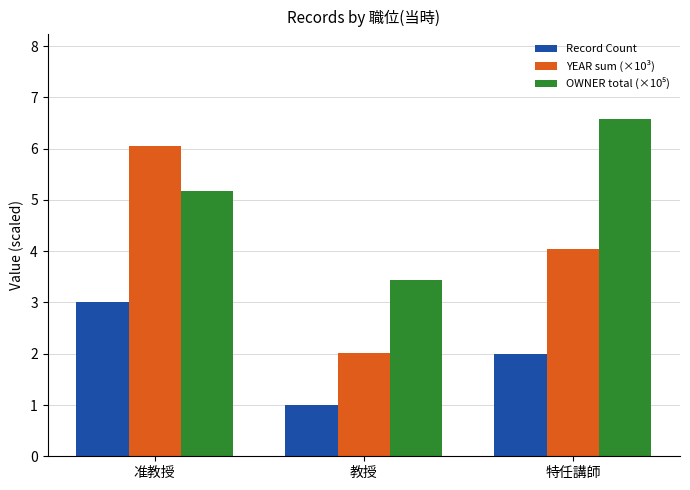

What is the label of the 2nd bar from the left?

教授